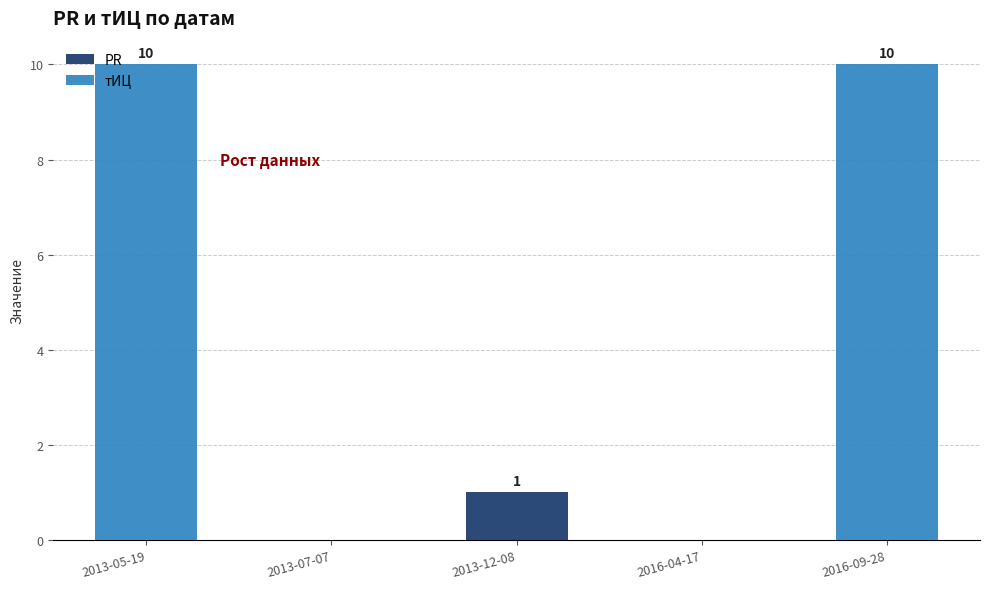

What is the total value across all series at 2016-09-28?

10